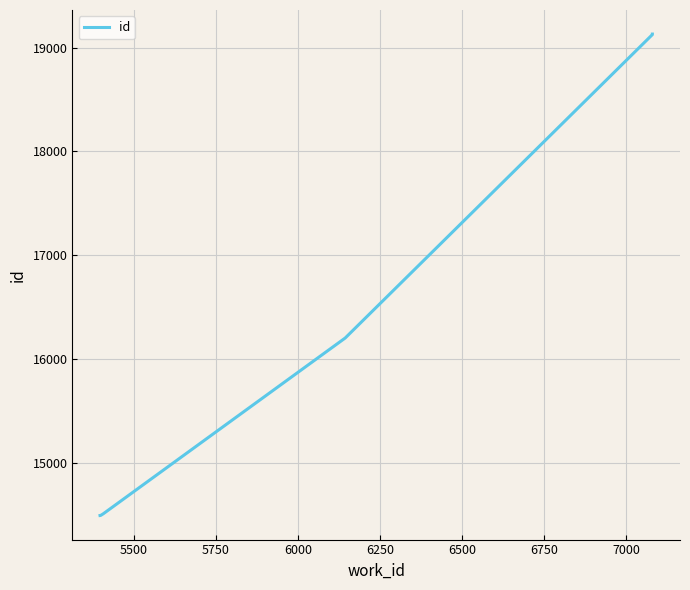

What is the sum of all values?

117074